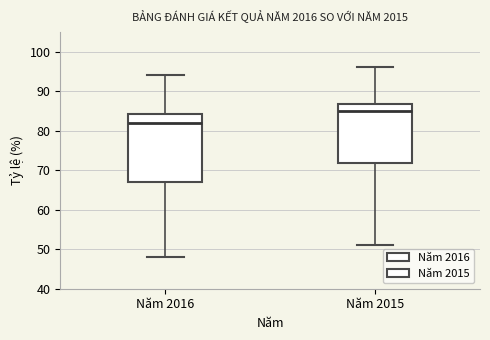

Reading left to right, transcribe this box plot: for each box, give where its median line is, the range the box spans, and where its two whiskers end, as read against the y-axis. The values are not printed on the chart, so give them approximately, as read against the axis.

Năm 2016: median 82, box 67 to 84, whiskers 48 to 94
Năm 2015: median 85, box 72 to 87, whiskers 51 to 96